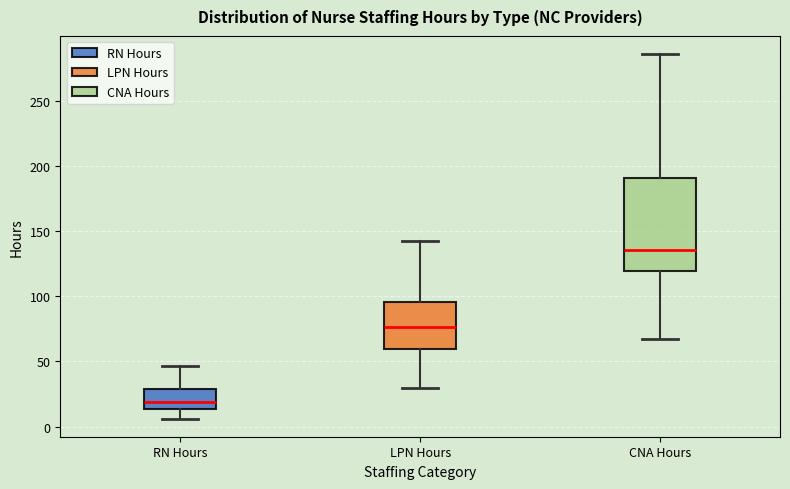

Comparing the boxes themselves (not the whiskers), which one is the tallest?

CNA Hours